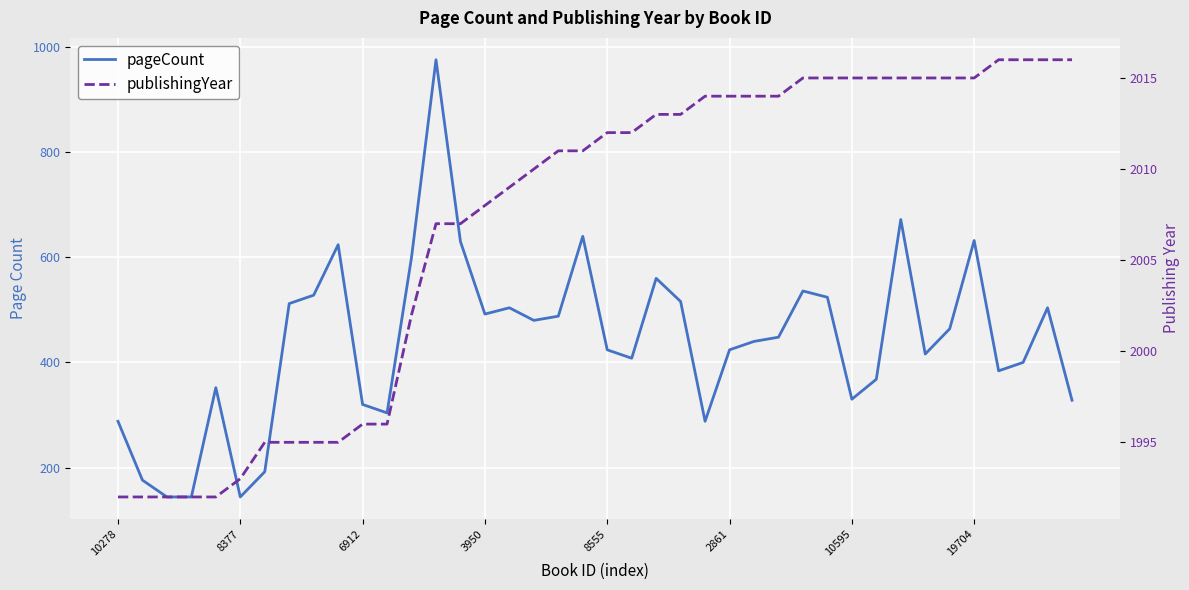

Is the value of publishingYear at 39 greater than the value of pageCount at 10?

Yes